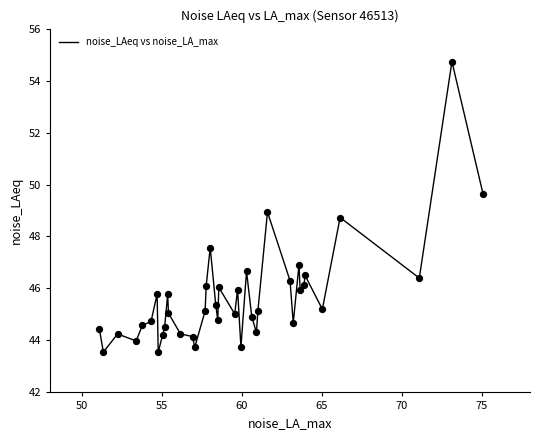

What is the difference between the maximum and minimum values?

11.2